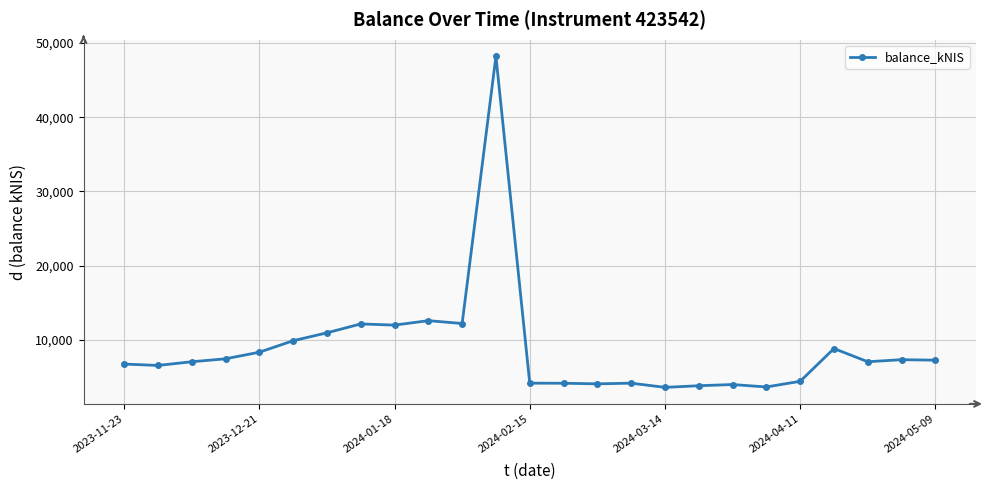

How many lines are shown in the chart?

1